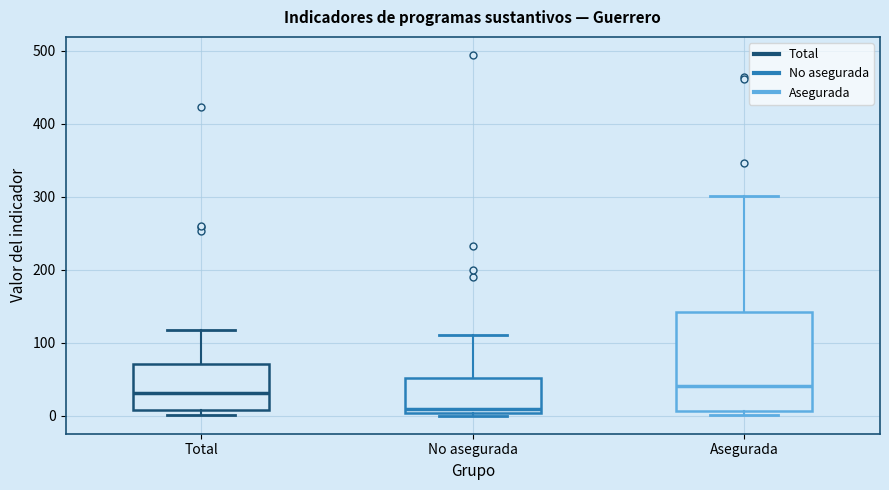

Comparing the boxes themselves (not the whiskers), which one is the tallest?

Asegurada